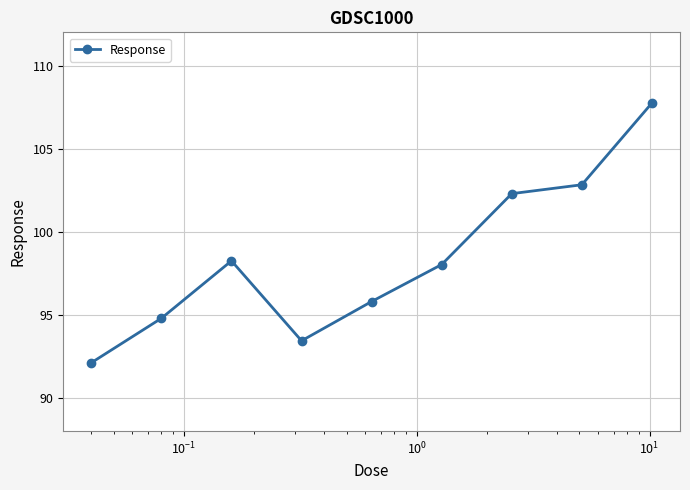

What is the difference between the maximum and minimum values?

15.6